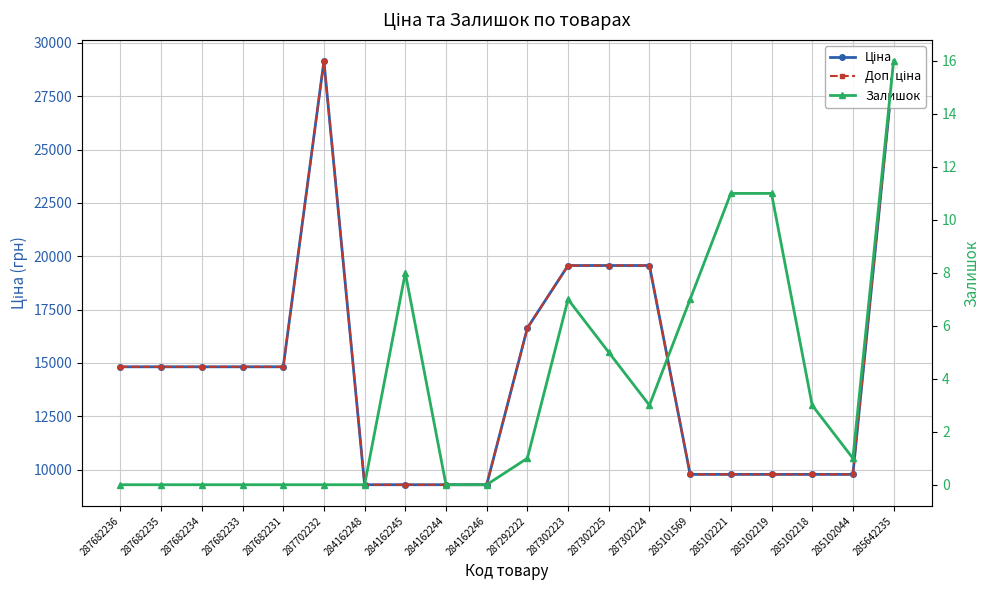

Which has a higher value, 285642235 or 285101569?

285642235